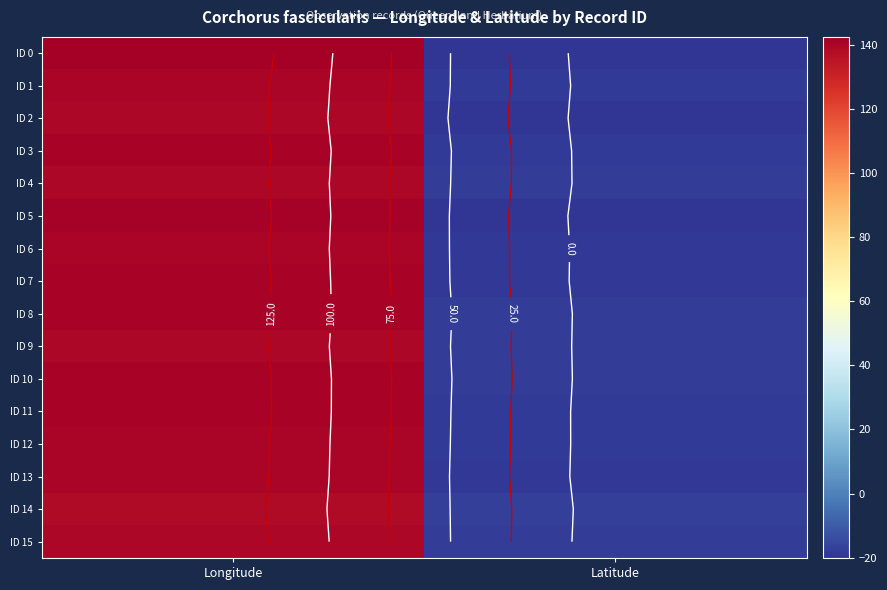

Which label corresponds to the largest value in the chart?

Longitude